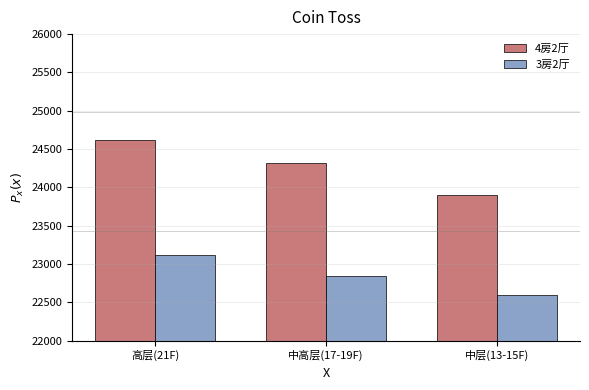

How many bars are there in each group?

2